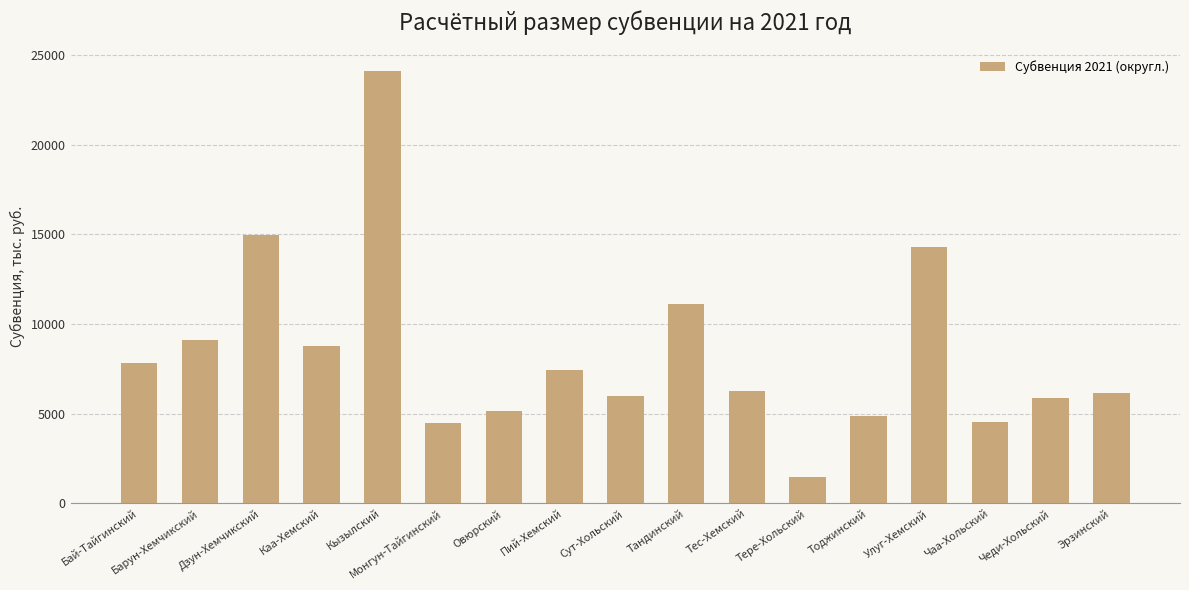

How many values are below 6294?

8